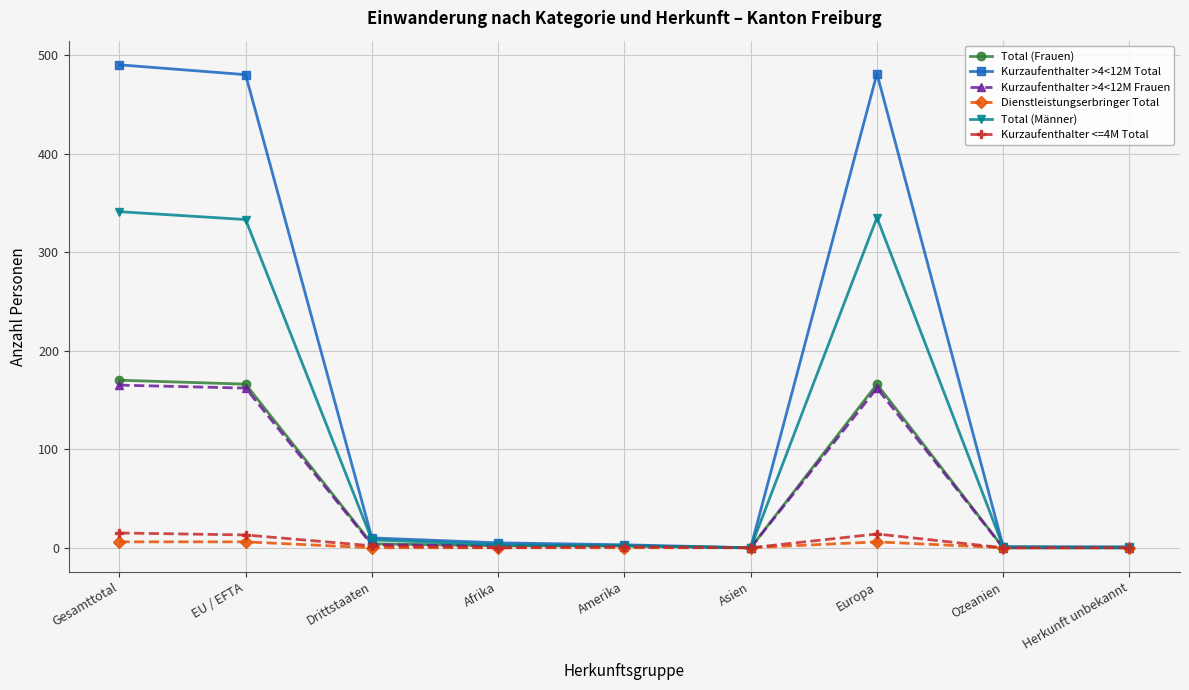

Which series has the largest total across all categories?

Kurzaufenthalter >4<12M Total